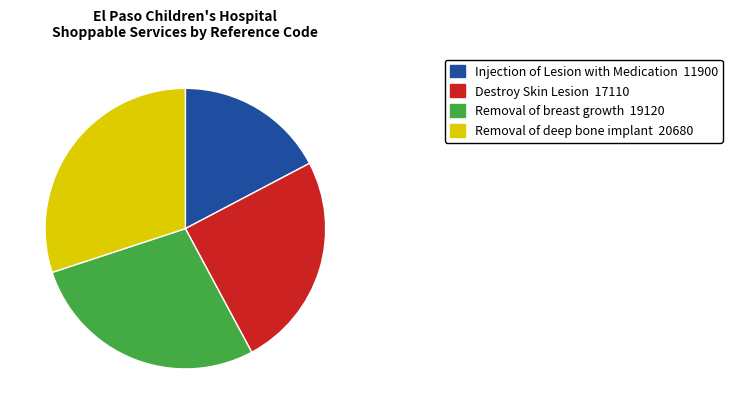

Combined, do Destroy Skin Lesion 17110 and Injection of Lesion with Medication 11900 account for over 50%?

No